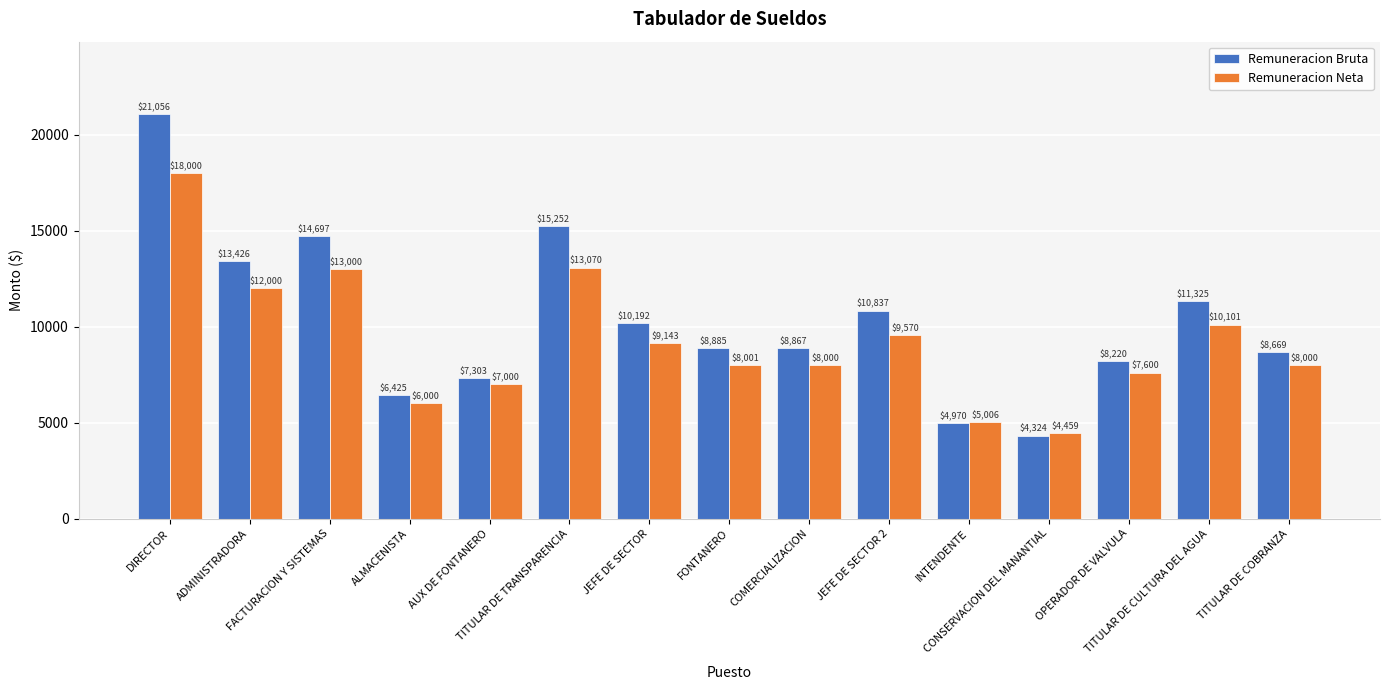

What is the value of the Remuneracion Bruta bar at the 12th from the left?

4323.9